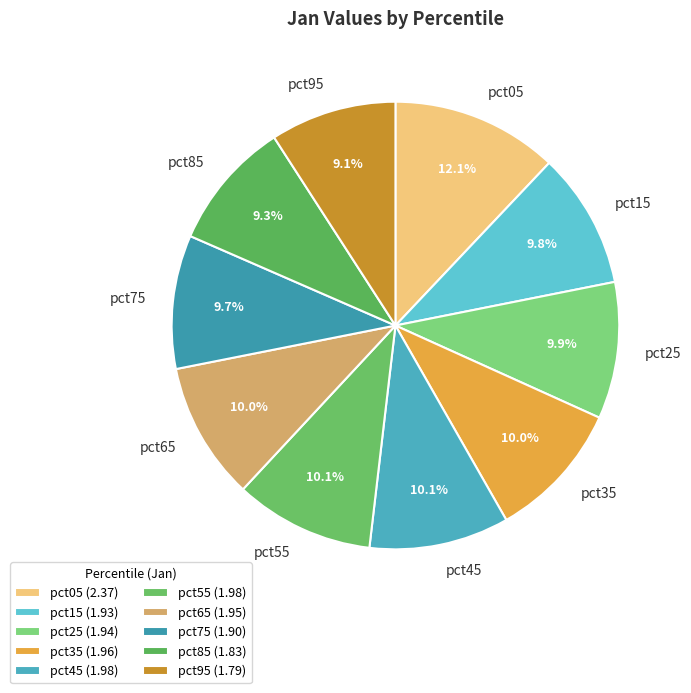

Does pct05 represent more than half of the total?

No